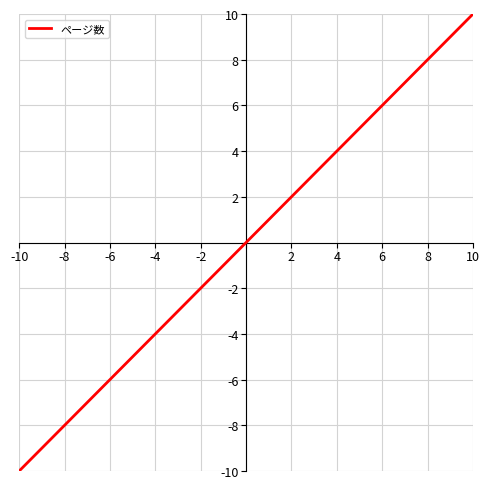

Reading left to right, list all the values displayed in this chart.

-10.0	-8.9	-7.9	-6.8	-5.8	-4.7	-3.7	-2.6	-1.6	-0.5	0.5	1.6	2.6	3.7	4.7	5.8	6.8	7.9	8.9	10.0